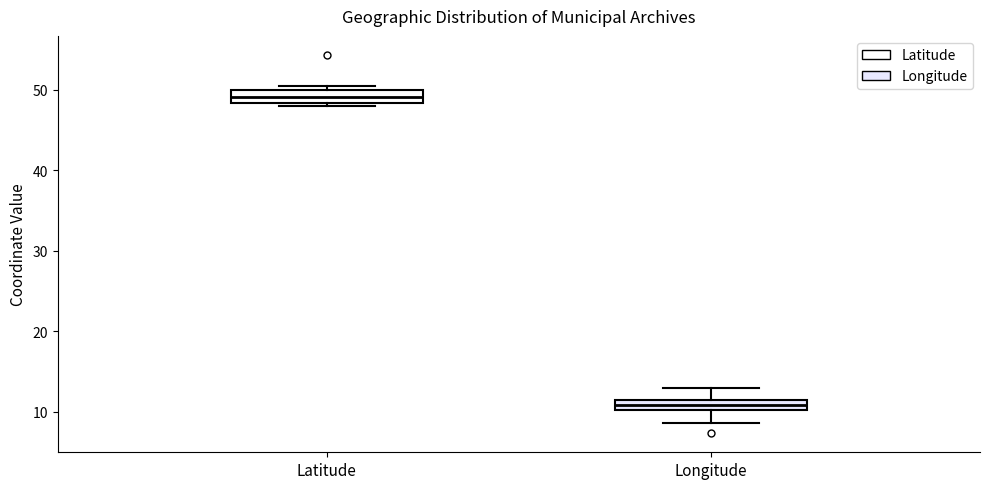

Which box's median line is the lowest?

Longitude